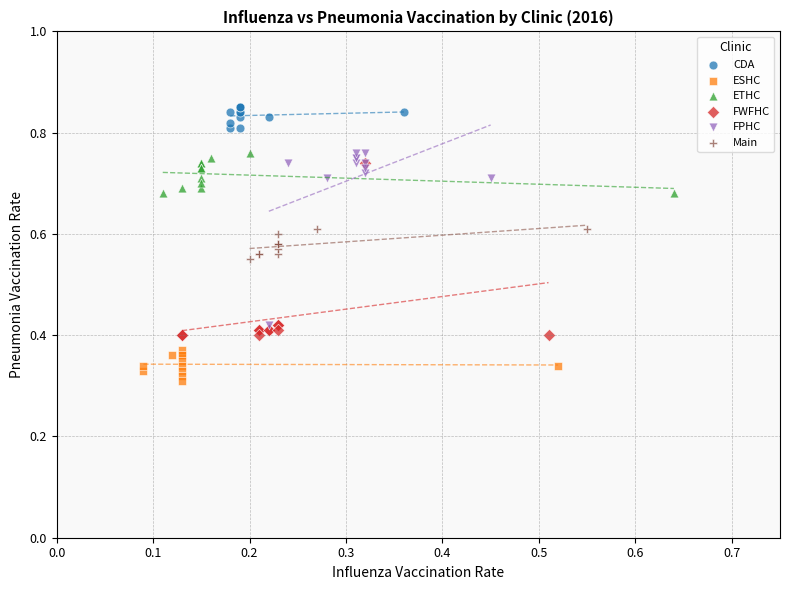

Which series contains the highest Y value?

CDA